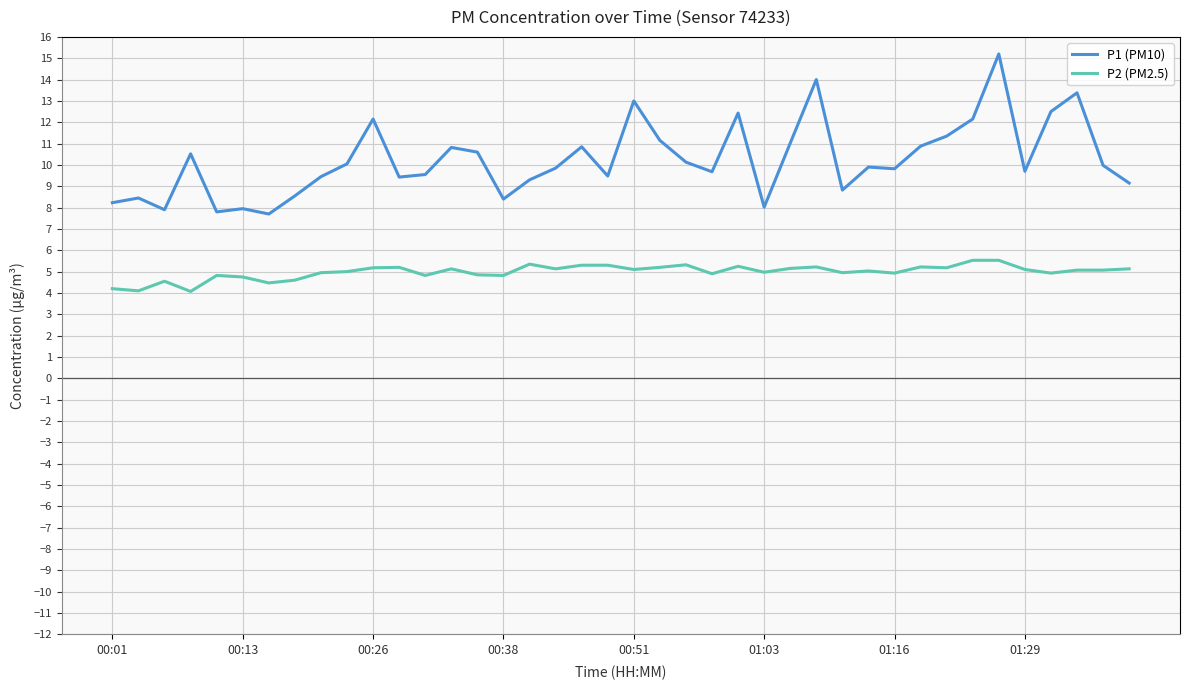

What is the greatest value displayed?

15.2